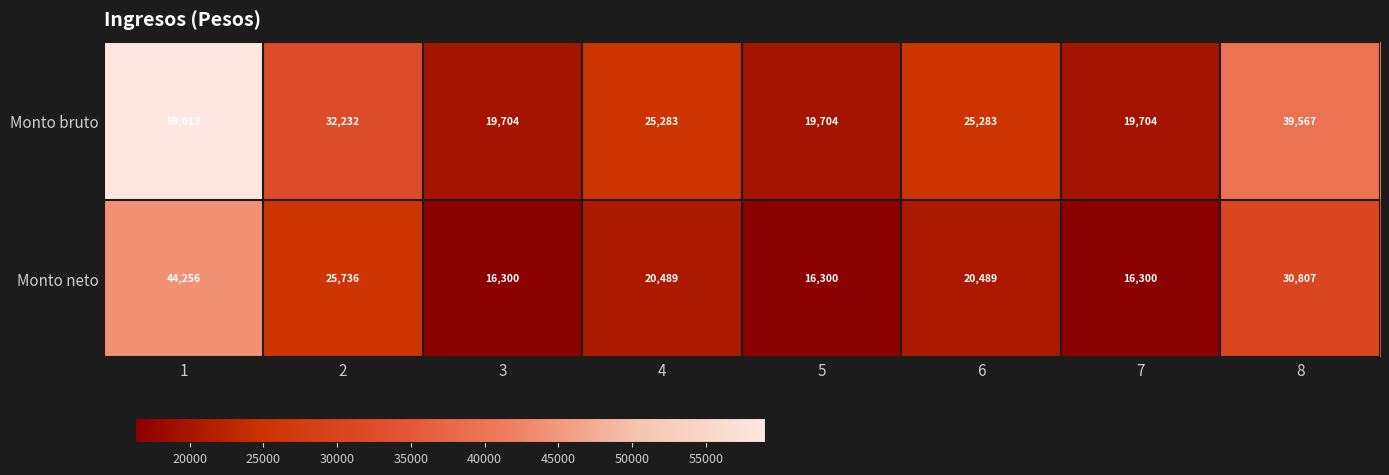

Count the Monto bruto values in the range 19704 to 39567.

7